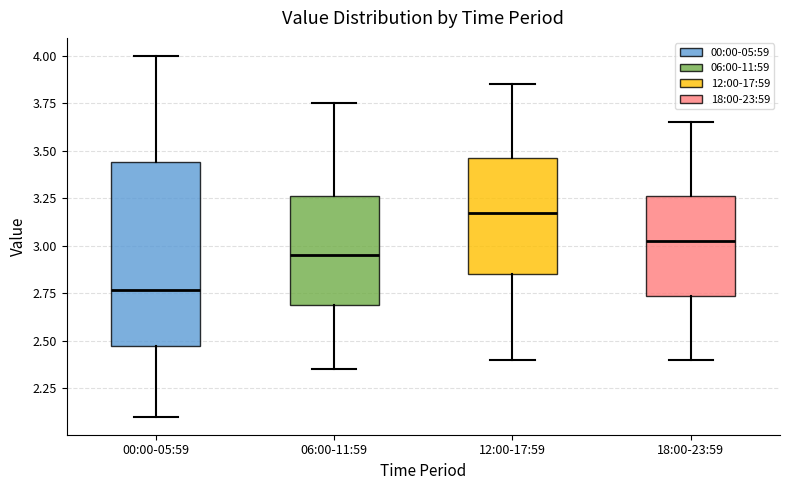

Which box is the tallest, from its lower edge to its upper edge?

00:00-05:59